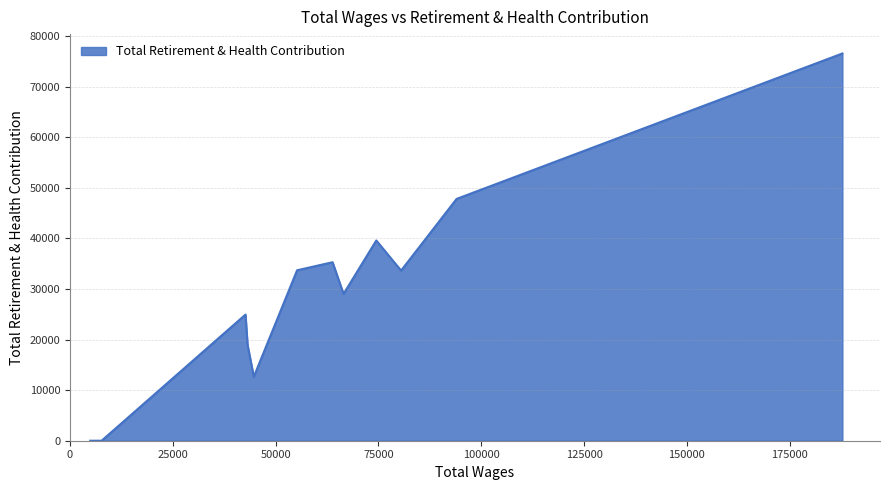

What is the maximum value shown in the chart?

76589